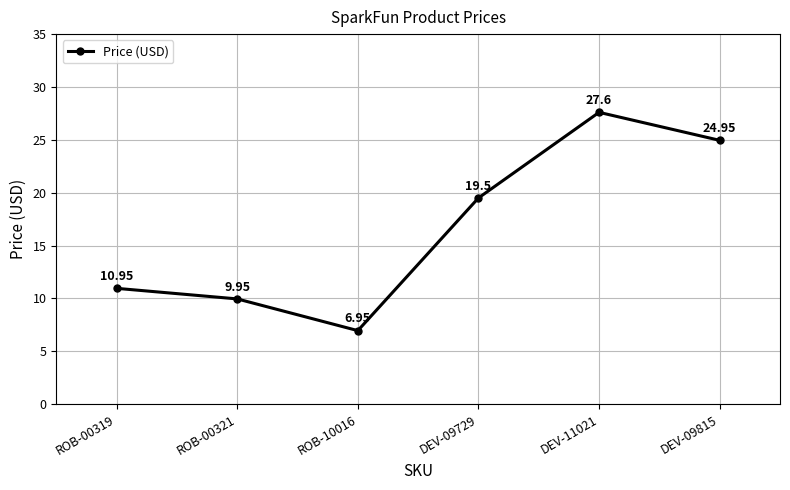

Approximately how many times larger is the value at ROB-10016 compared to ROB-00319?

0.6